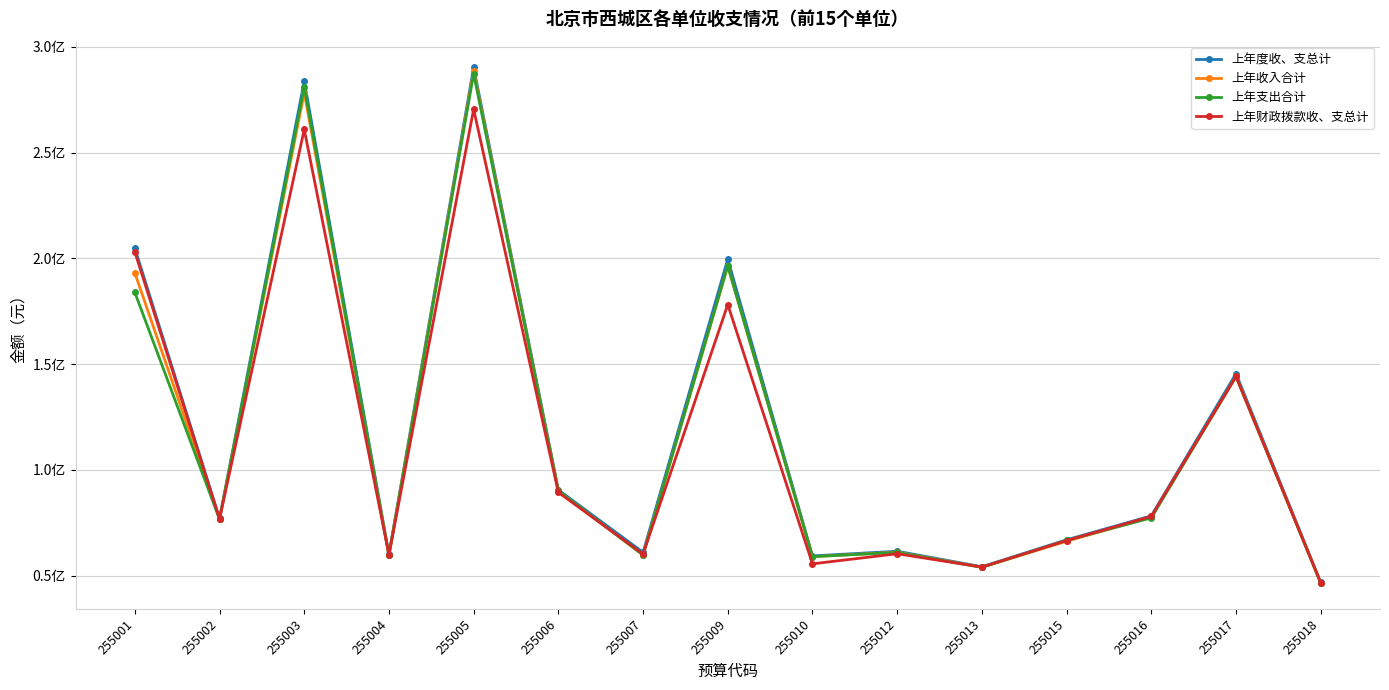

What is the value of the 上年财政拨款收、支总计 point at the 8th from the left?

178141868.1